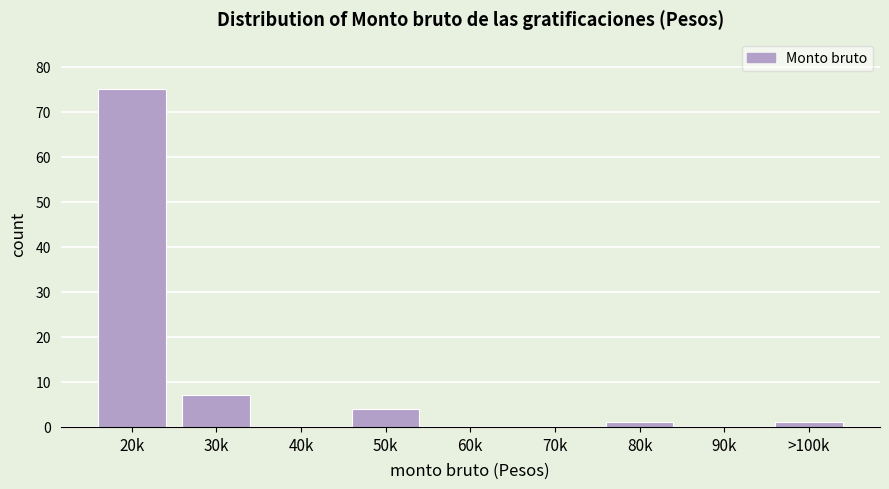

Reading left to right, list all the values displayed in this chart.

20k=75	30k=7	40k=0	50k=4	60k=0	70k=0	80k=1	90k=0	>100k=1